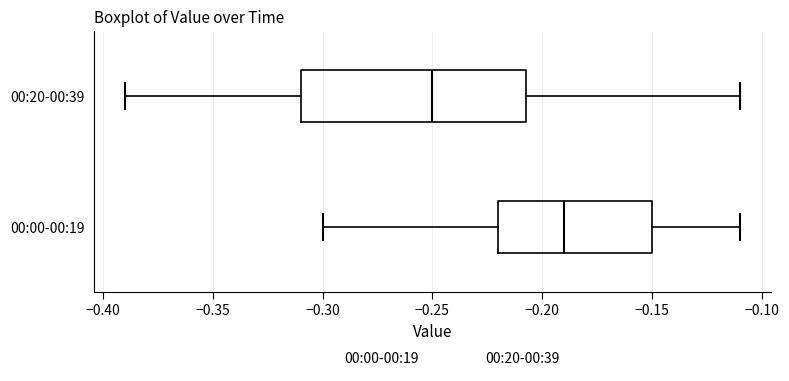

Where does the left whisker of the box for 00:00-00:19 end on the x-axis? The values are not printed on the chart, so give them approximately, as read against the axis.

-0.300